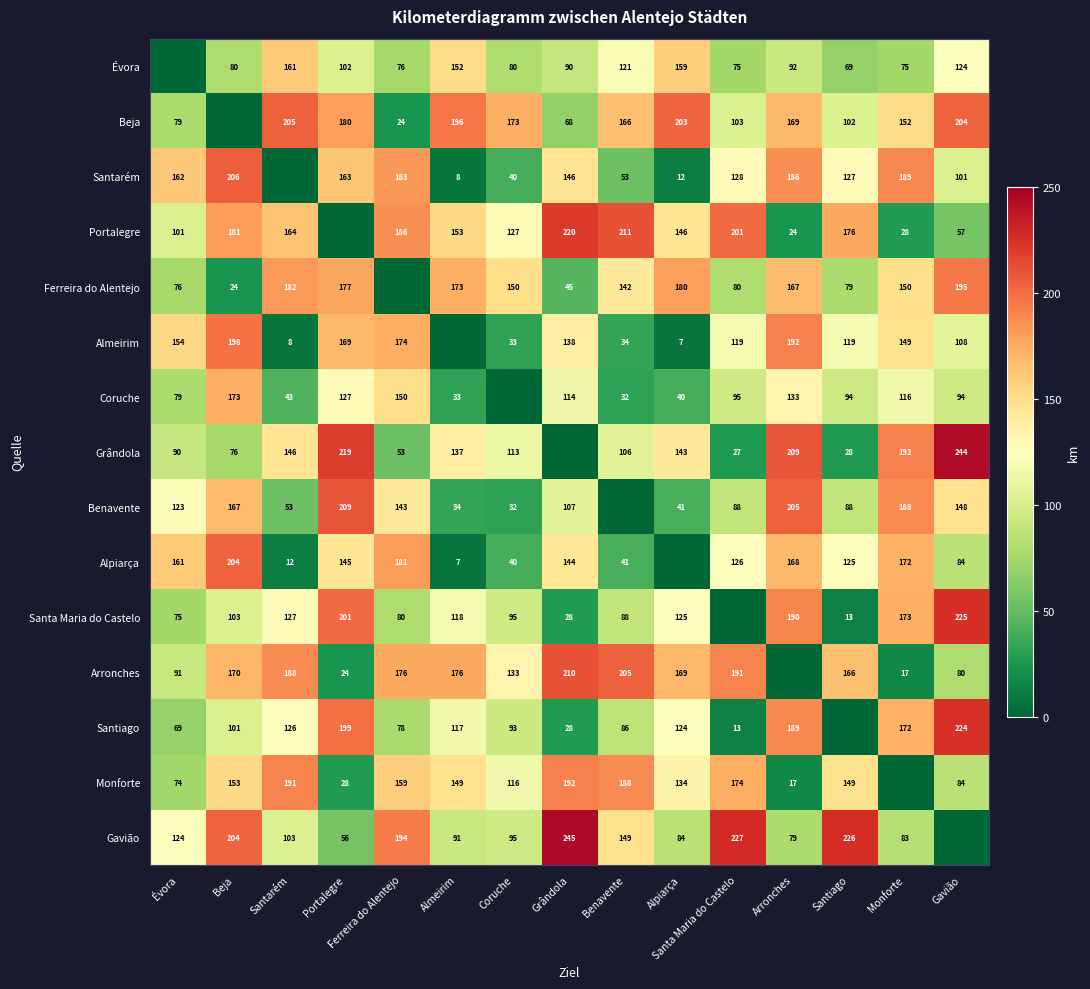

What is the difference between the Alpiarça values at Gavião and Benavente?

43